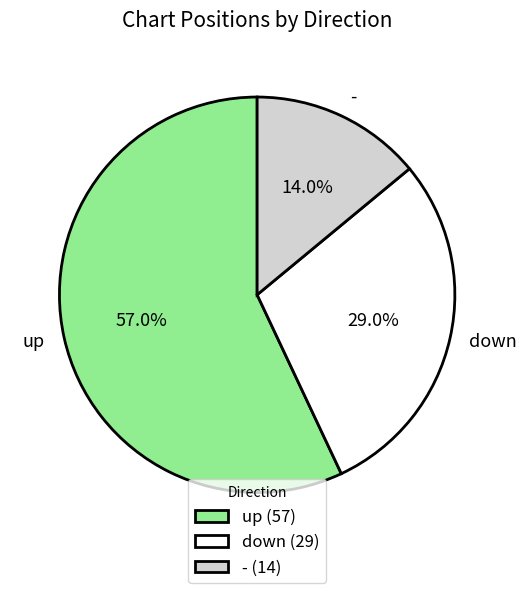

The - slice represents 14% of the pie. True or false?

True